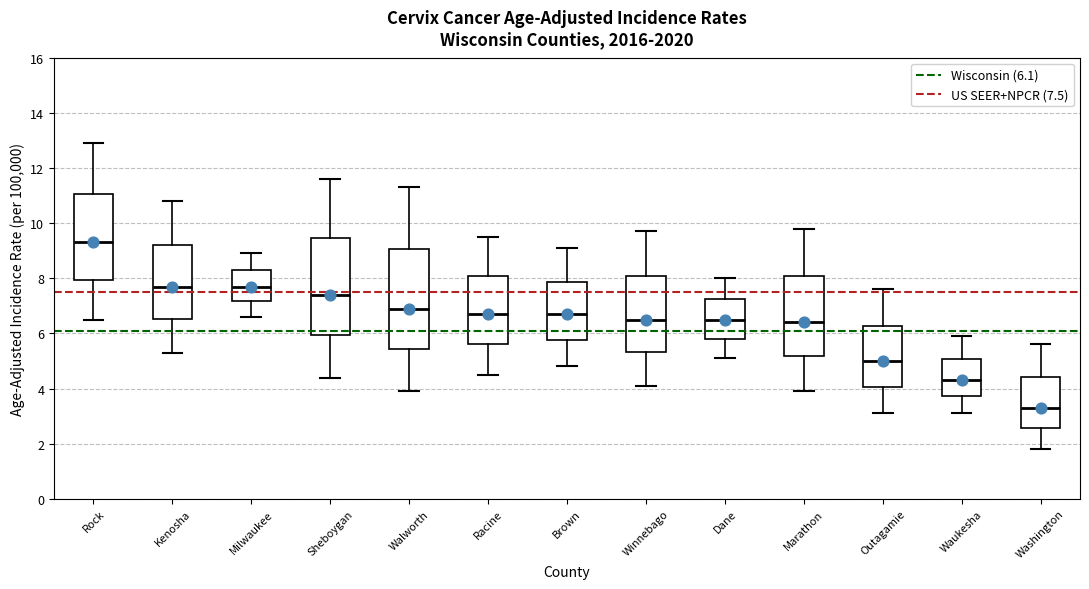

Which box's median line is the highest?

Rock